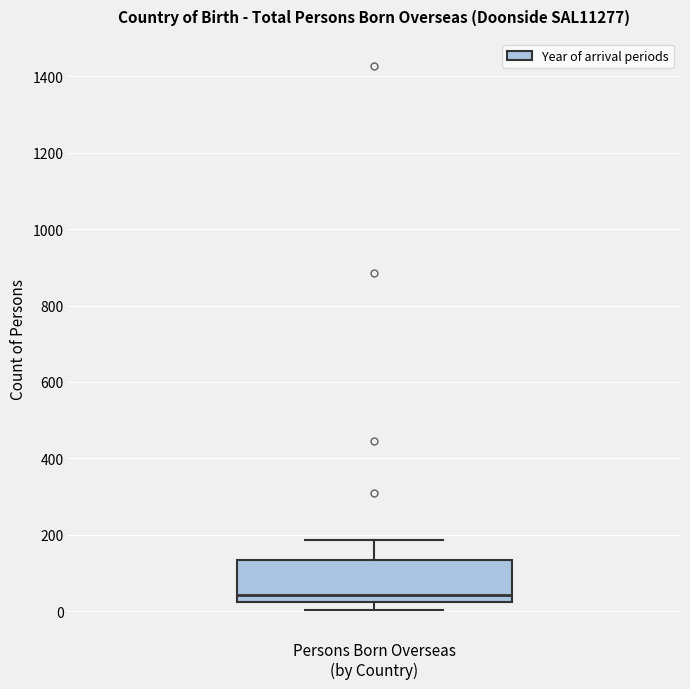

Read this box plot against the y-axis: the position of the median line, the range covered by the box, and the ends of both whiskers. The values are not printed on the chart, so give them approximately, as read against the axis.

median 40, box 20 to 140, whiskers 0 to 180